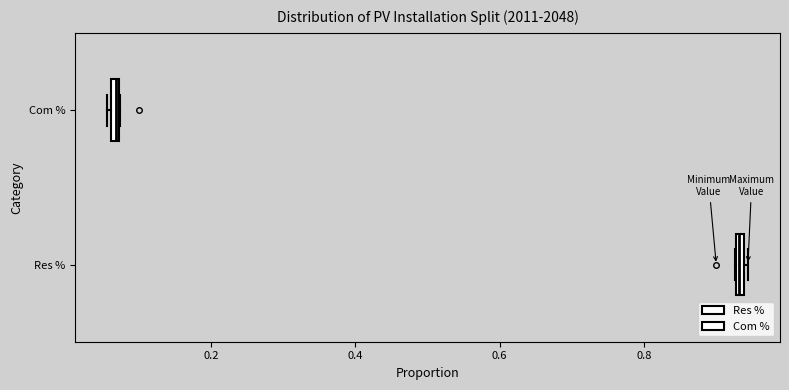

Where is the right edge of the box for Res % on the x-axis? The values are not printed on the chart, so give them approximately, as read against the axis.

0.94